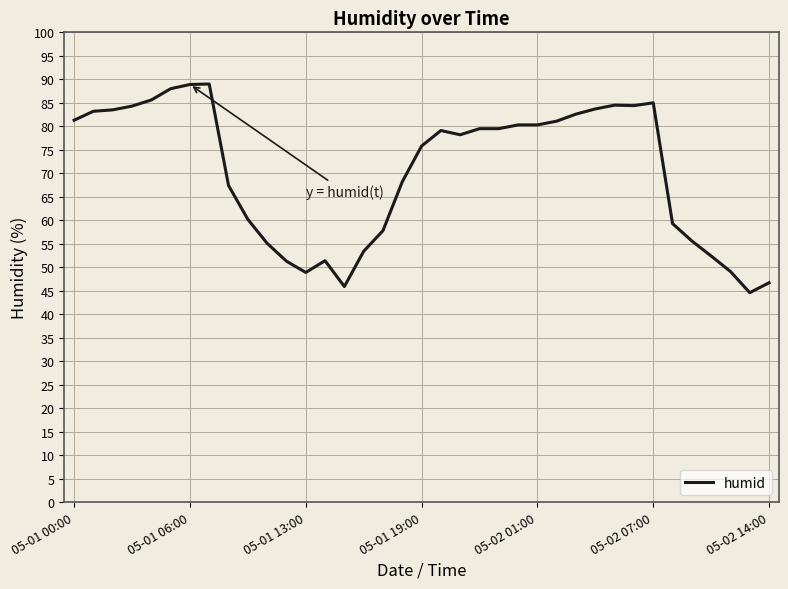

What is the greatest value displayed?

89.0